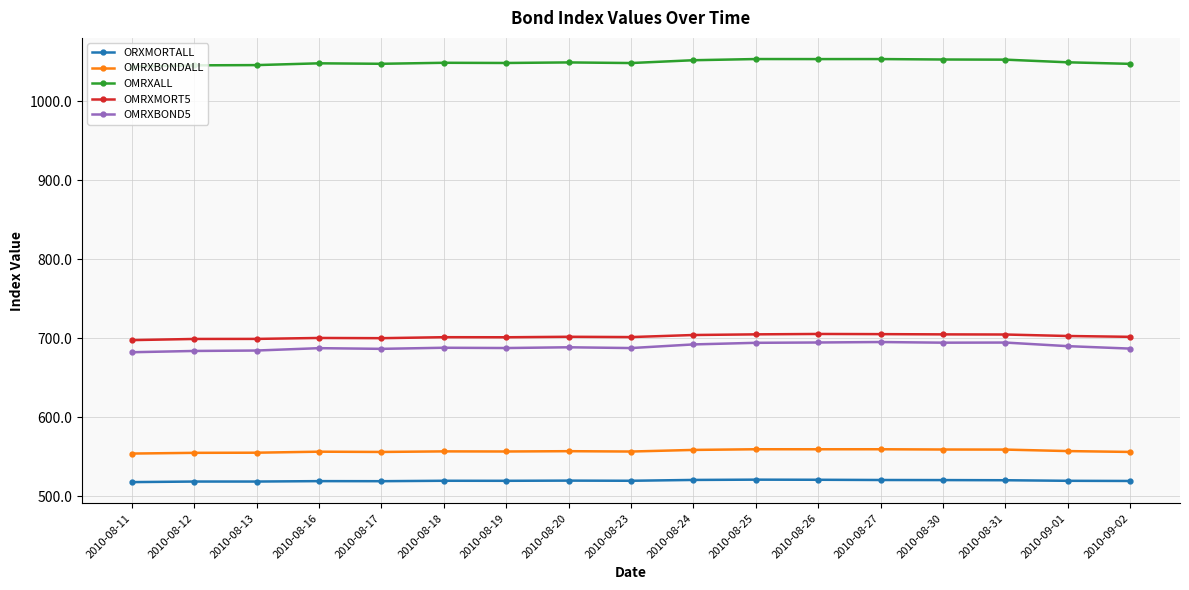

What is the total value across all series at 2010-08-30?

3530.9